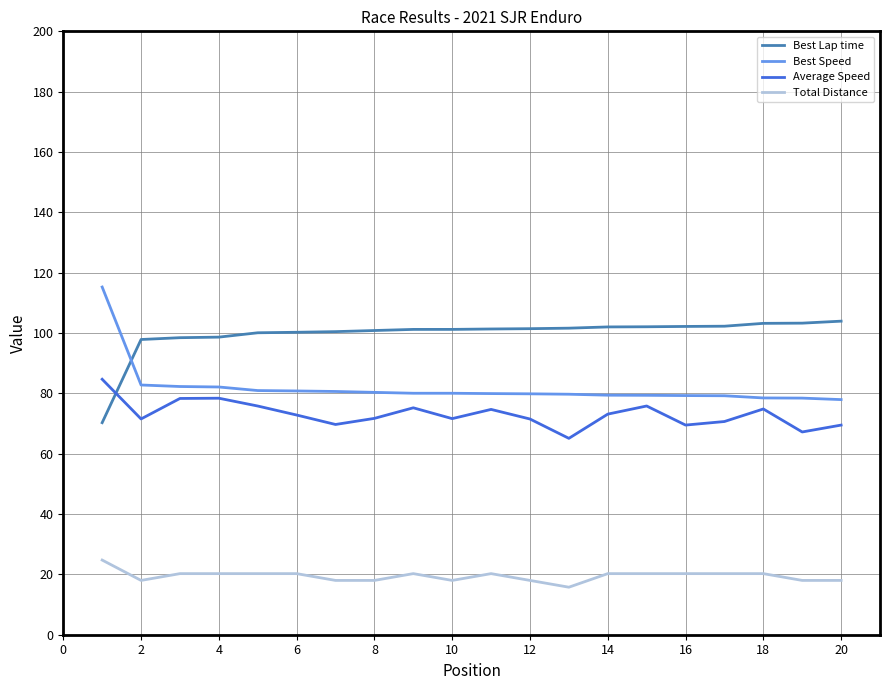

What is the sum of all Best Speed values?

1636.7